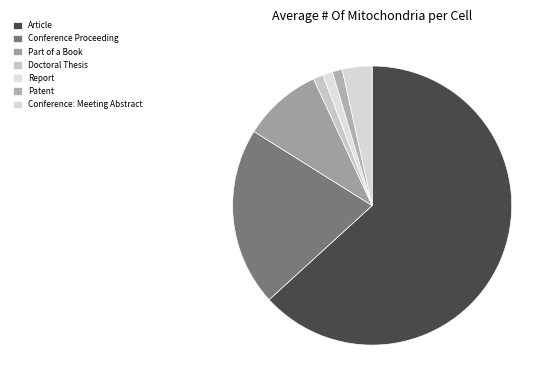

To the nearest percent, what is the combined percentage of Part of a Book and Conference: Meeting Abstract?

13%